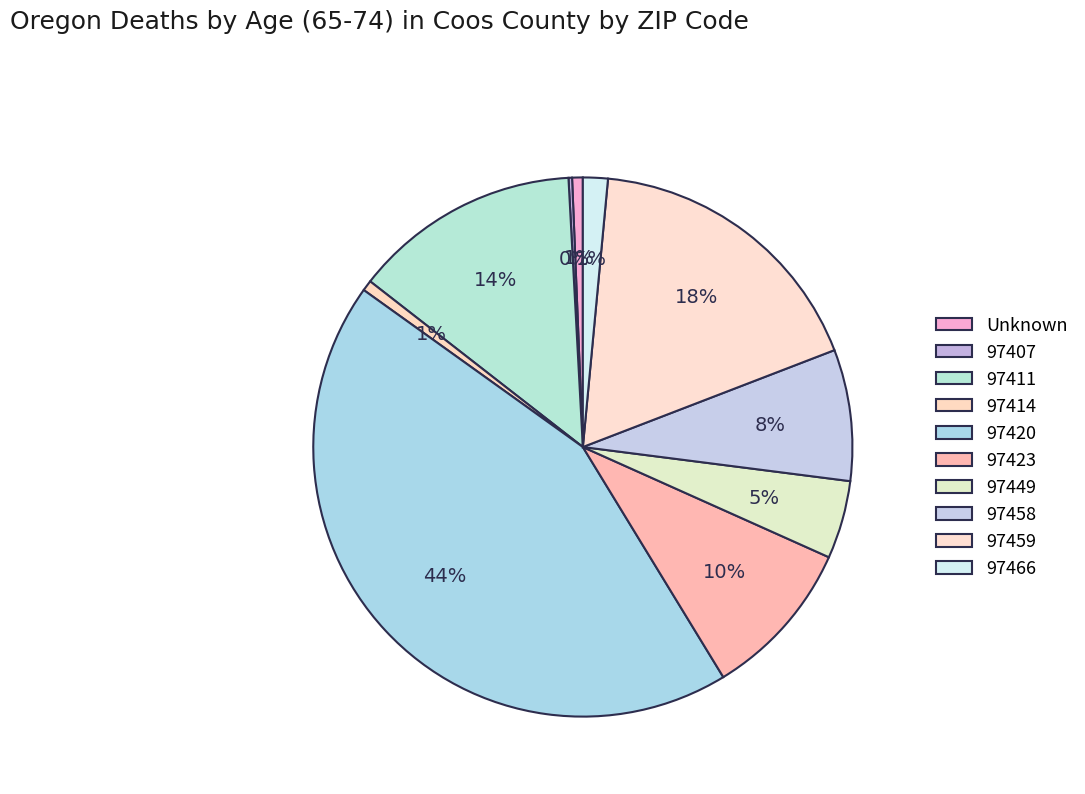

To the nearest percent, what portion does 97414 represent?

1%